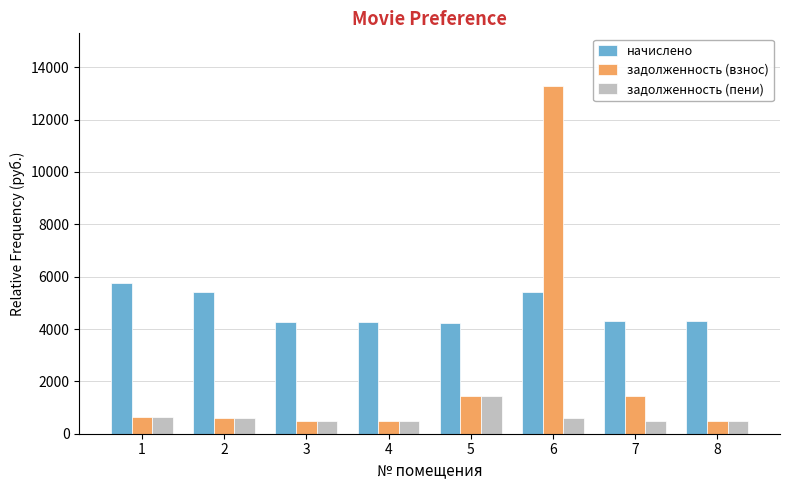

What is the smallest value displayed?

474.0